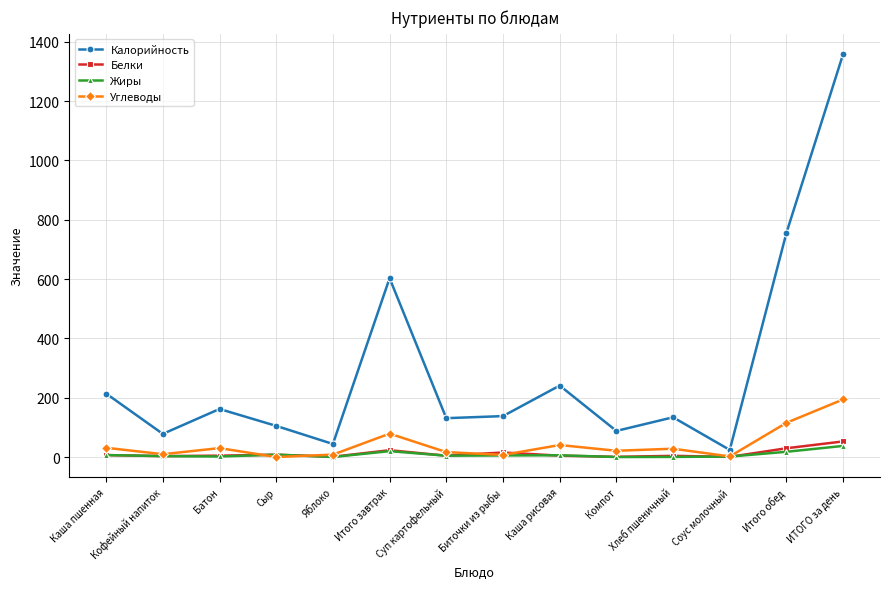

The Жиры series shows 37.5 at ИТОГО за день. True or false?

True